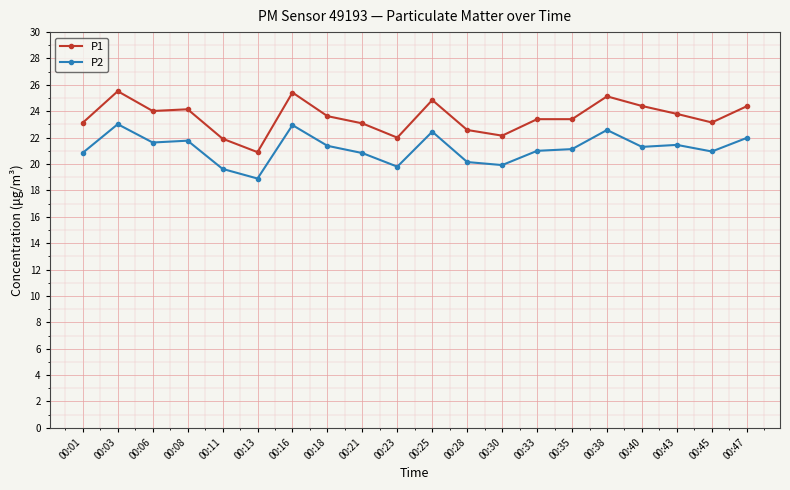

Which series has the largest range (max minus min)?

P1